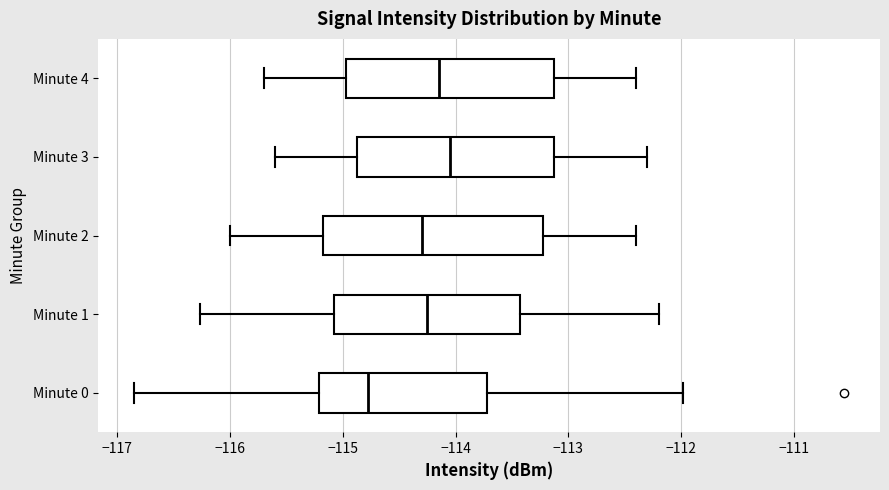

Reading bottom to top, read every box against the x-axis: the position of its median line, the range the box covers, and the ends of its whiskers. The values are not printed on the chart, so give them approximately, as read against the axis.

Minute 0: median -114.8, box -115.2 to -113.7, whiskers -116.9 to -112.0
Minute 1: median -114.3, box -115.1 to -113.4, whiskers -116.3 to -112.2
Minute 2: median -114.3, box -115.2 to -113.2, whiskers -116.0 to -112.4
Minute 3: median -114.0, box -114.9 to -113.1, whiskers -115.6 to -112.3
Minute 4: median -114.1, box -115.0 to -113.1, whiskers -115.7 to -112.4